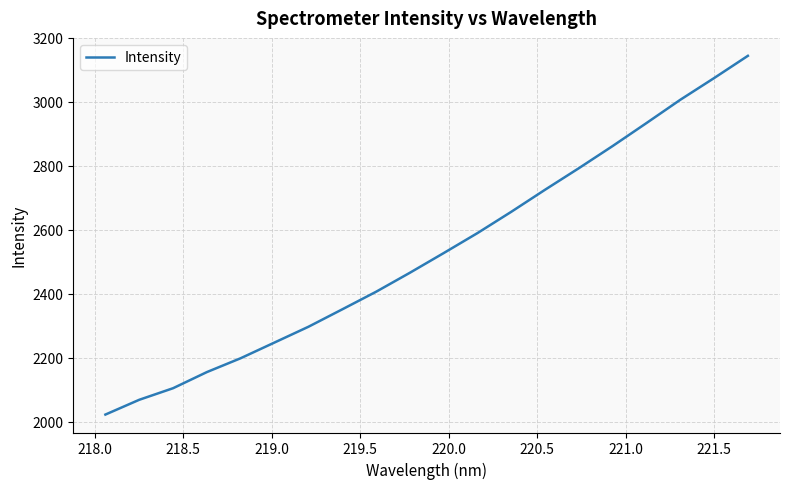

What is the difference between the second highest and second lowest values?

1005.4